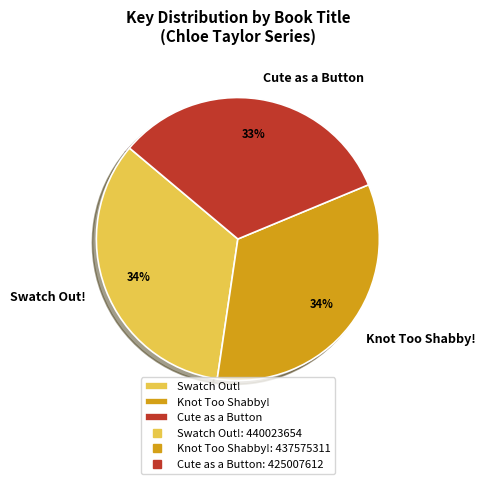

Does Swatch Out! account for over 50% of the chart?

No